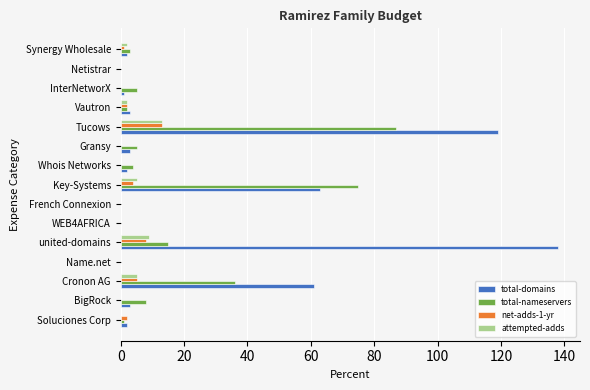

What is the total value across all series at Key-Systems?

147